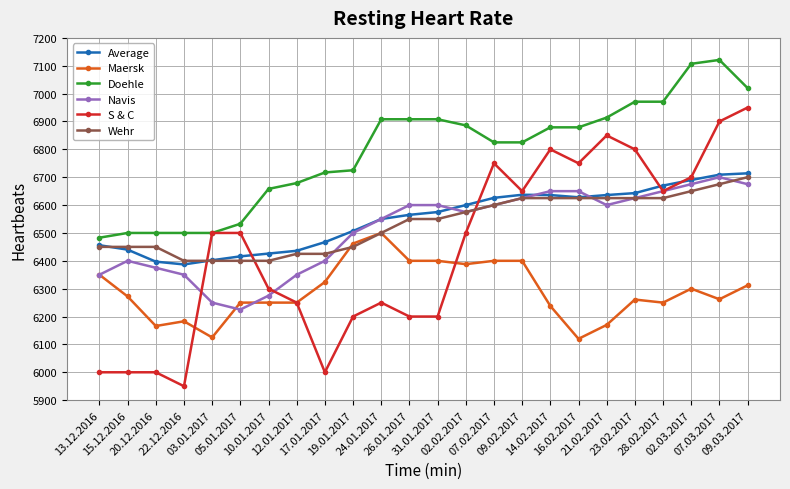

True or false: Wehr and Doehle intersect in this chart.

False